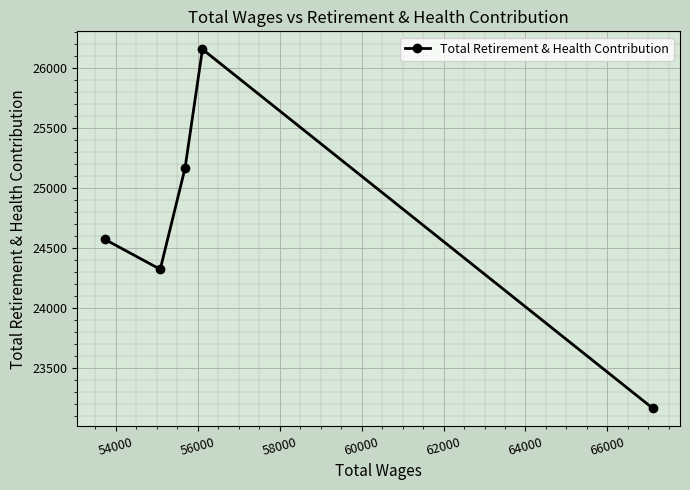

What is the value of the 2nd point from the left?

24322